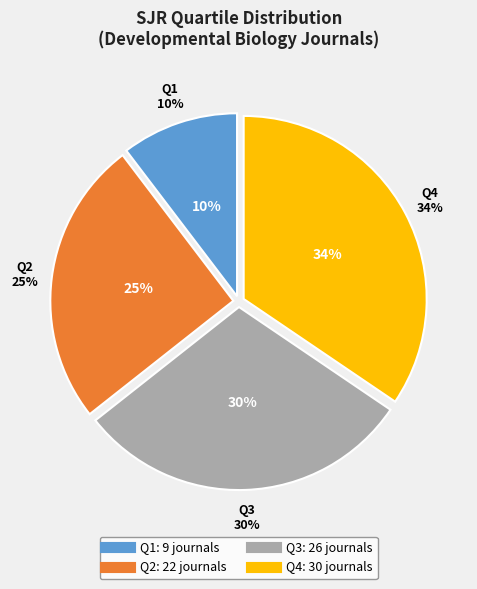

What percentage is NOT represented by Q2?

74.7%